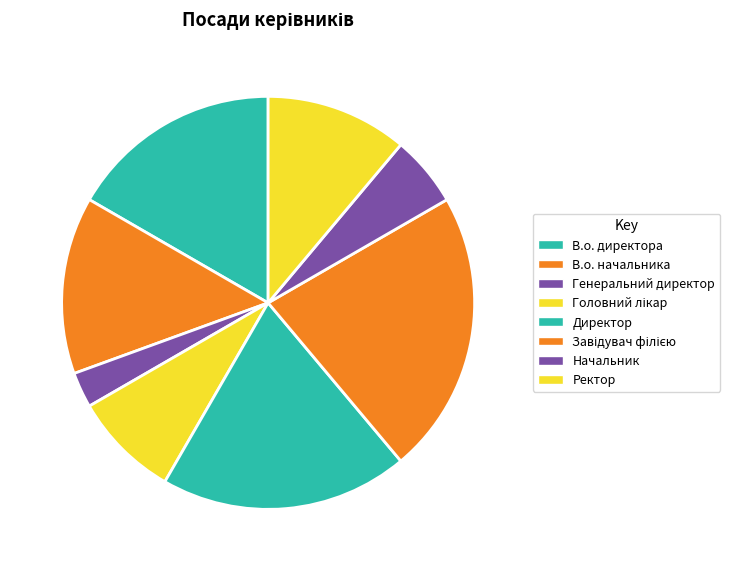

Count the number of slices in the pie.

8